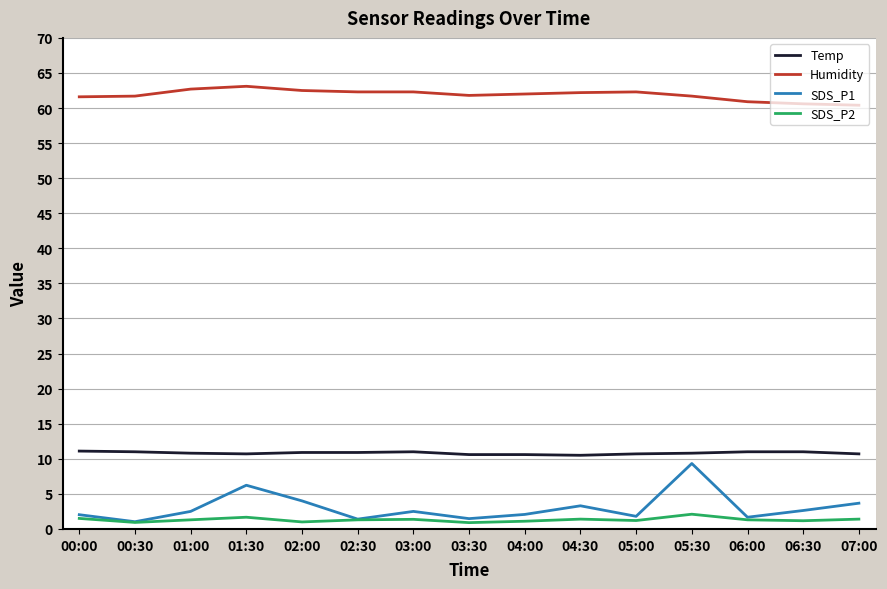

Is the value of Humidity at 03:00 greater than the value of SDS_P2 at 06:00?

Yes